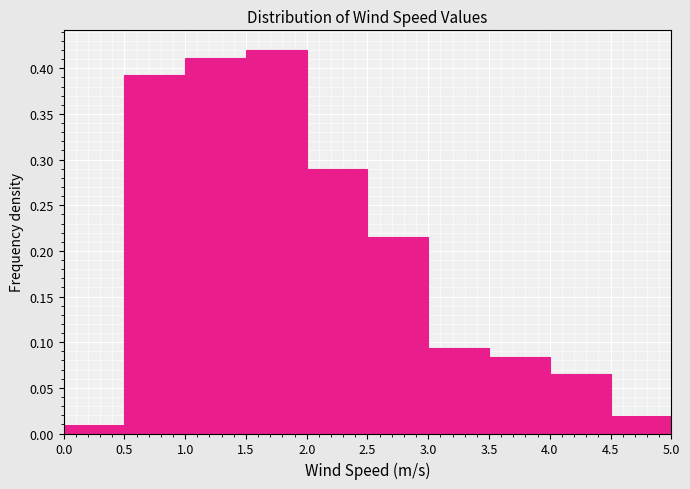

Reading left to right, transcribe this chart: for each bar, give the range it covers on the x-axis and its height. The values are not printed on the chart, so give them approximately, as read against the axis.

0.0 to 0.5: 0.010
0.5 to 1.0: 0.395
1.0 to 1.5: 0.410
1.5 to 2.0: 0.420
2.0 to 2.5: 0.290
2.5 to 3.0: 0.215
3.0 to 3.5: 0.095
3.5 to 4.0: 0.085
4.0 to 4.5: 0.065
4.5 to 5.0: 0.020